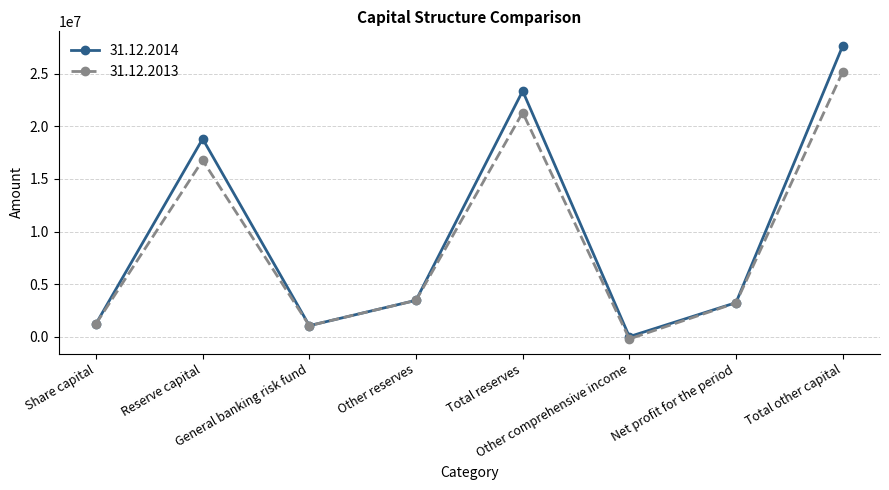

What is the difference between the maximum and minimum values in the 31.12.2014 series?

27587271